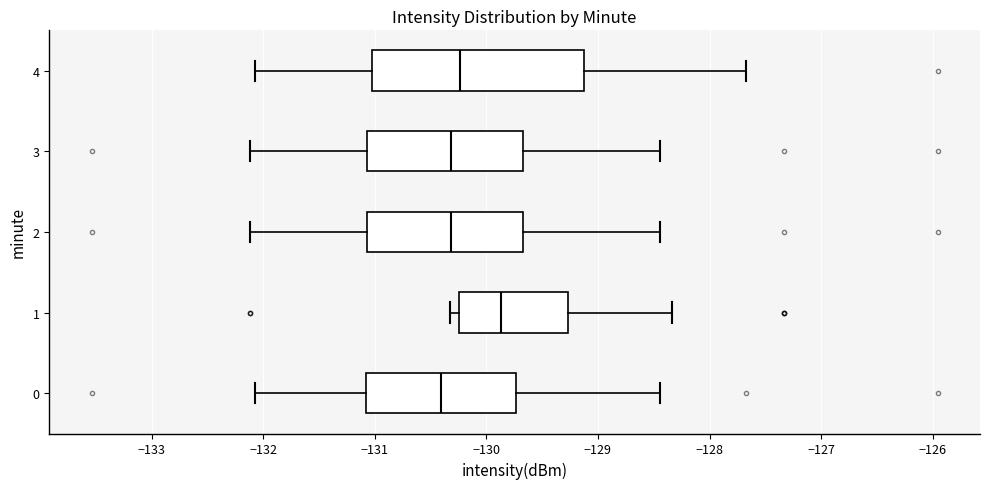

Which box is the widest, from its left edge to its right edge?

4